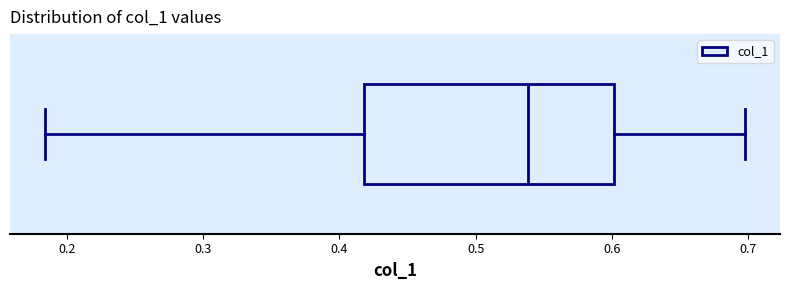

Where does the median line of the box sit on the x-axis? The values are not printed on the chart, so give them approximately, as read against the axis.

0.54